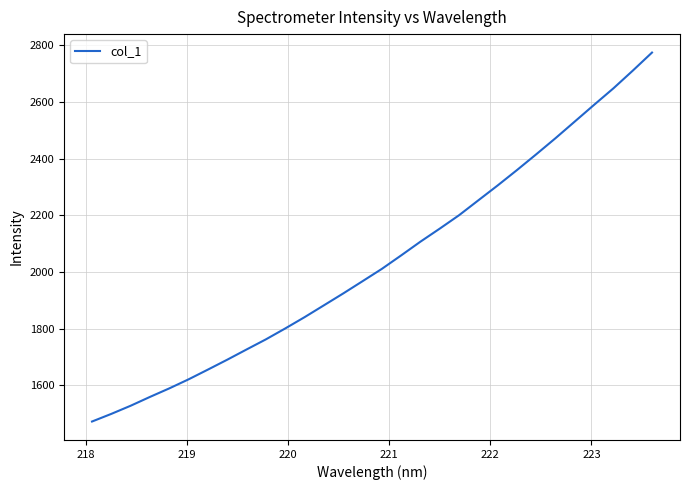

What is the smallest value displayed?

1471.8